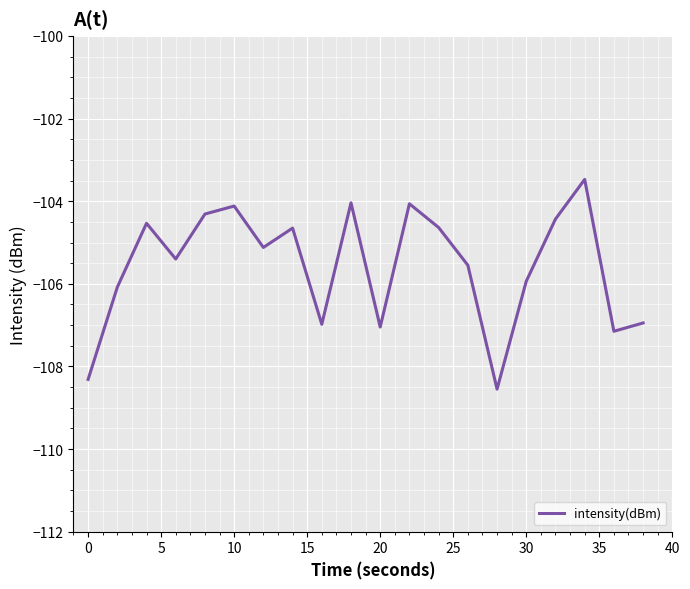

What is the greatest value displayed?

-103.5